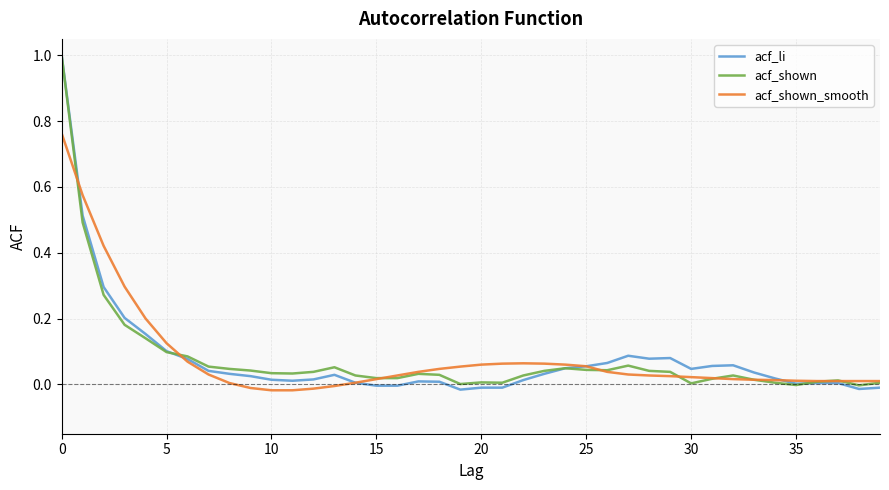

What is the greatest value displayed?

1.0